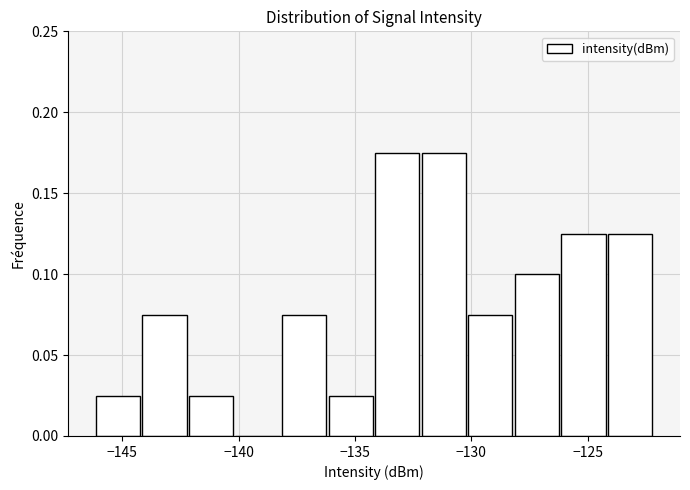

What is the height of the bar covering -130 to -128 on the x-axis? Neither the bar edges nor the heights are printed on the chart, so give them approximately, as read against the axes.

0.075